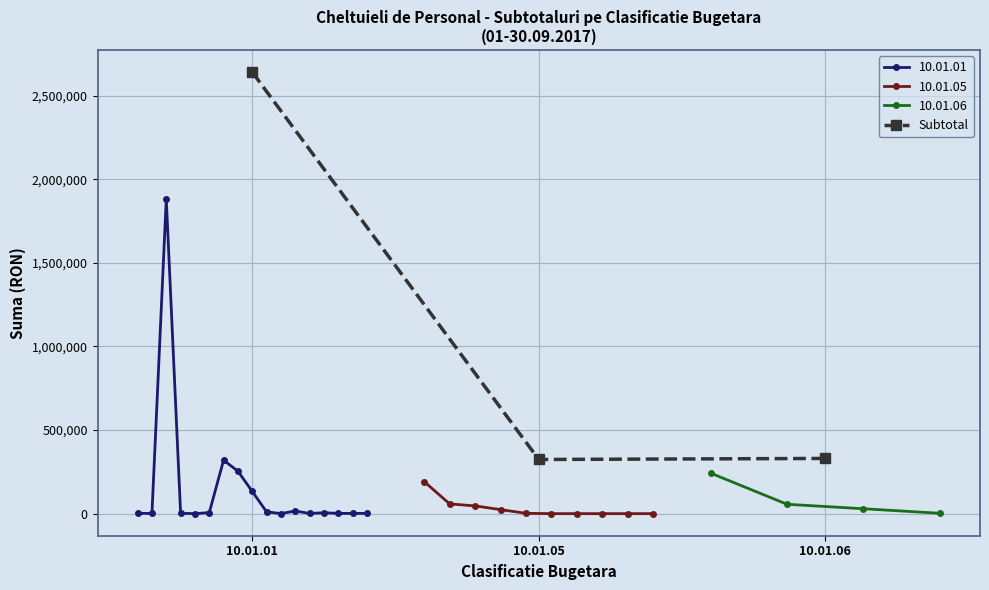

What is the sum of the values at 10.01.05 and 10.01.01?

2964119